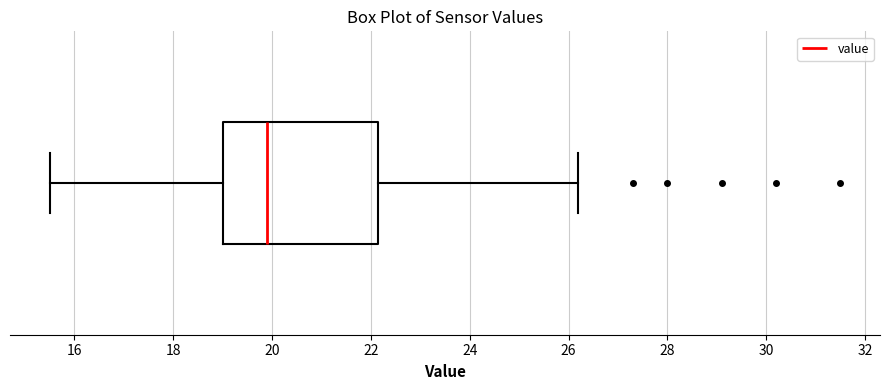

Where does the left whisker of the box end on the x-axis? The values are not printed on the chart, so give them approximately, as read against the axis.

15.6